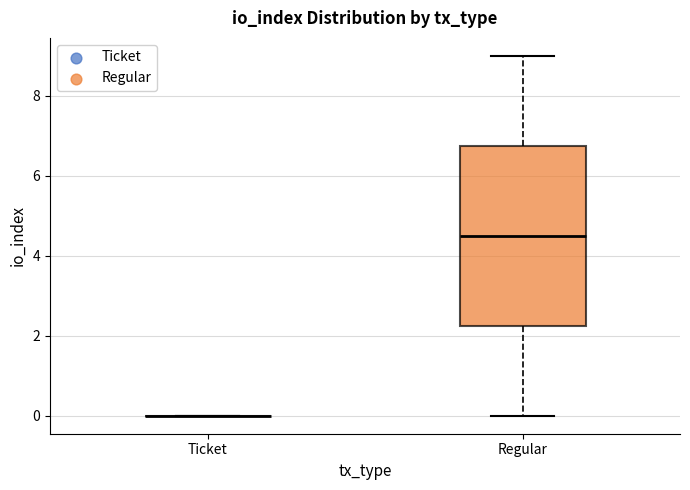

Comparing the boxes themselves (not the whiskers), which one is the tallest?

Regular